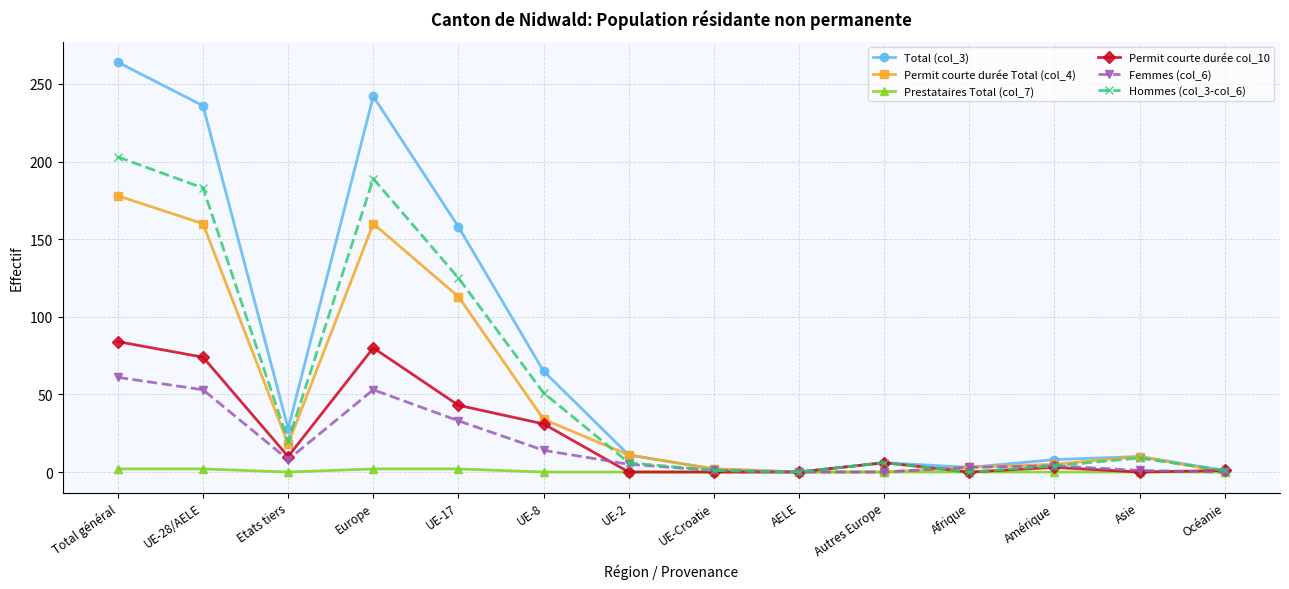

At which category is the sum across all series the highest?

Total général